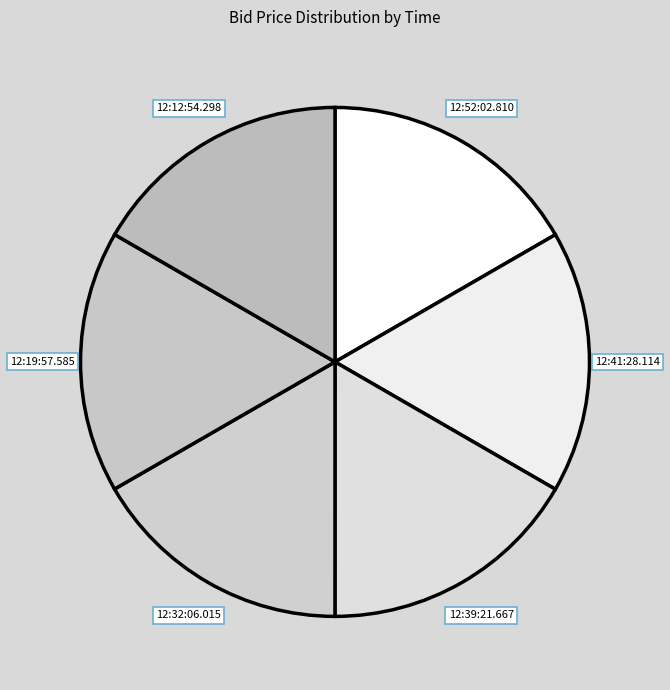

True or false: 12:41:28.114 accounts for 3% of the total.

False